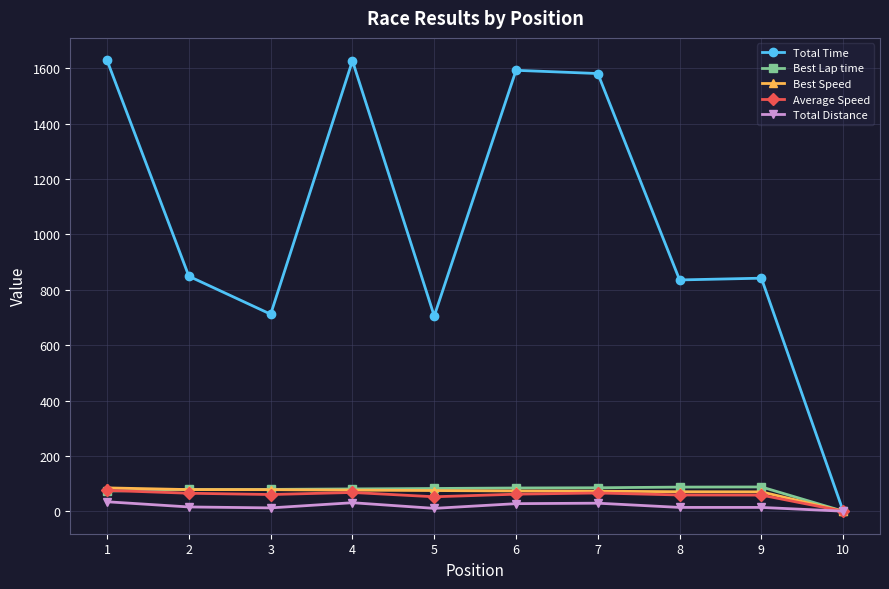

True or false: Best Lap time has a value of 87.6 at 9.

True